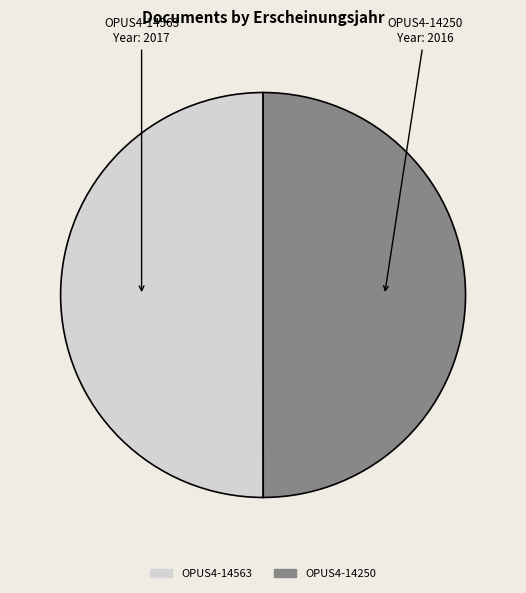

Combined, do OPUS4-14563 and OPUS4-14250 account for over 50%?

Yes